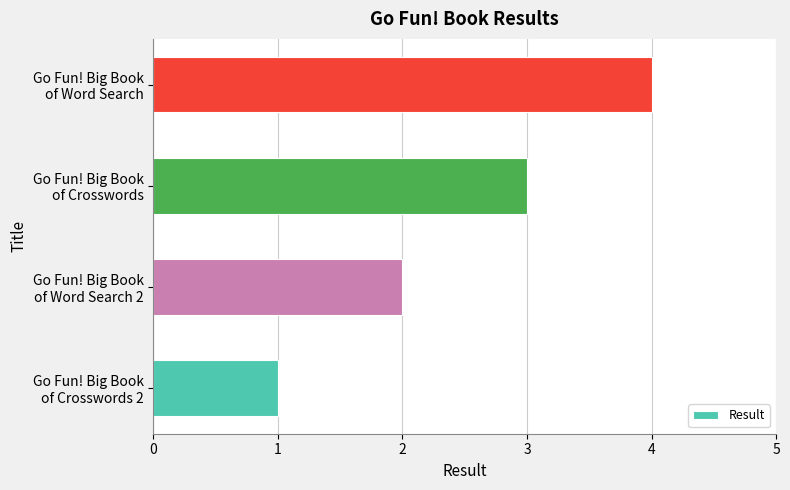

What is the sum of all values?

10